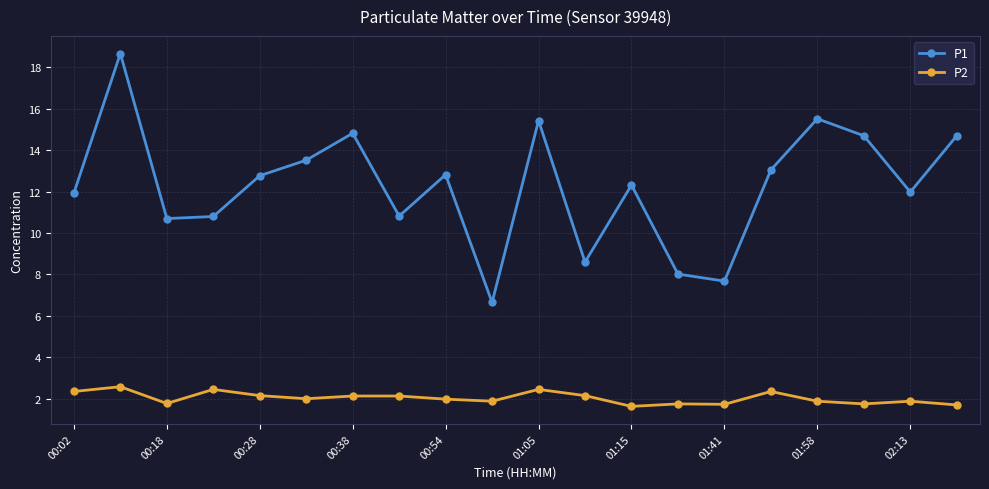

True or false: P2 and P1 intersect in this chart.

False